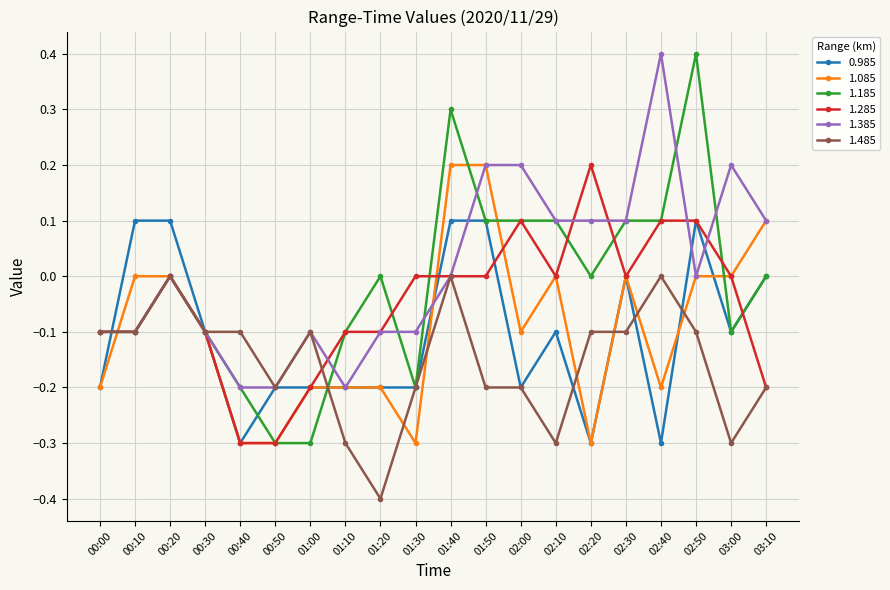

What is the difference between the maximum and minimum values in the 1.185 series?

0.7